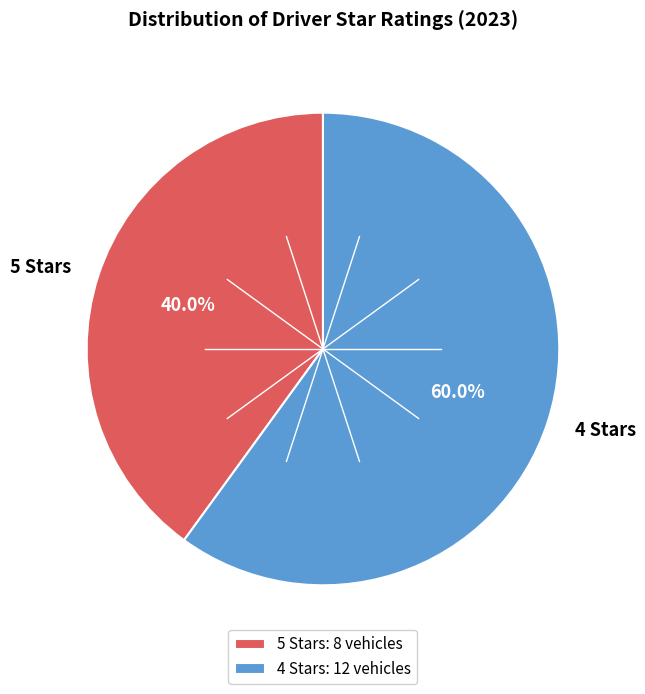

Does any single category account for the majority?

Yes